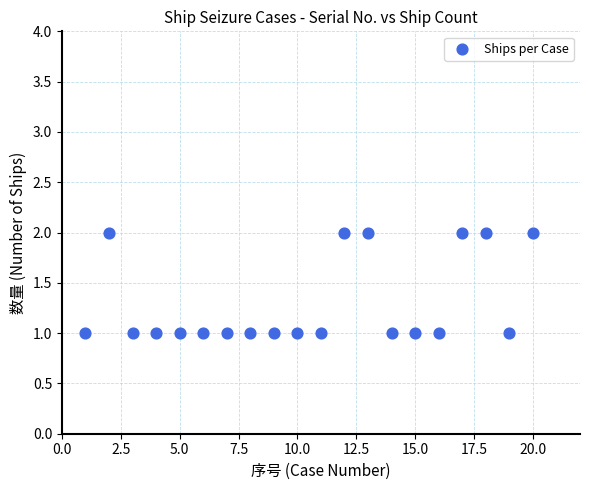

What is the range of X values (max minus min)?

19